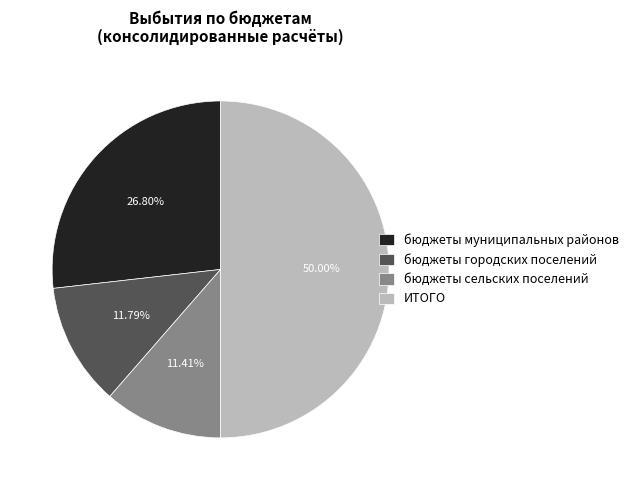

Is it true that бюджеты муниципальных районов is 27% of the pie?

True